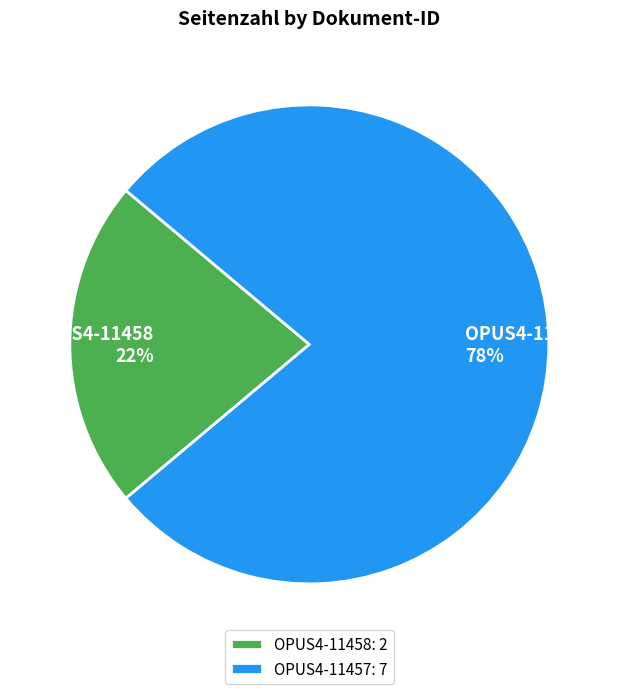

To the nearest percent, what is the combined percentage of OPUS4-11458 and OPUS4-11457?

100%